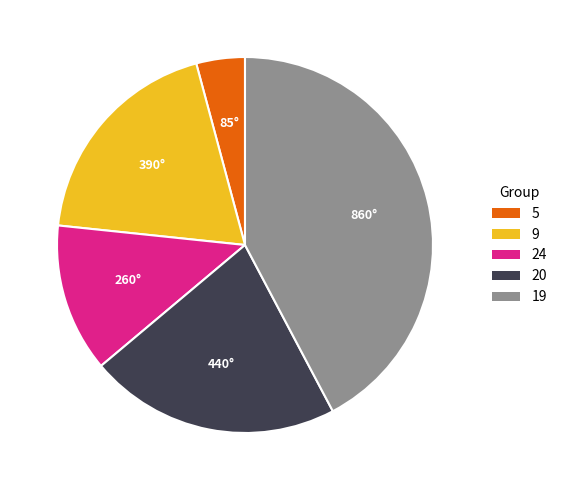

Which category has the smallest portion of the pie?

5